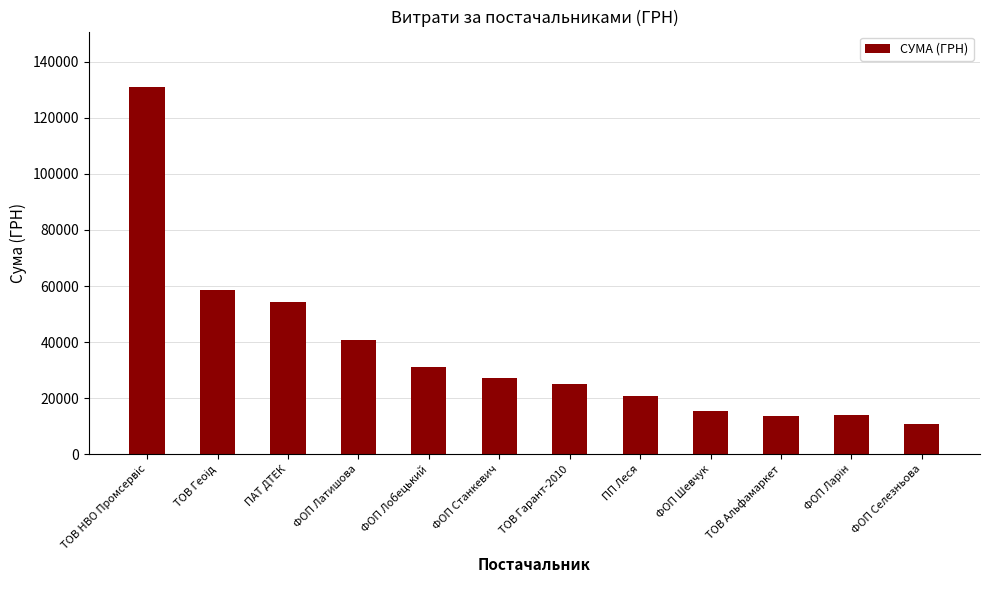

What is the difference between the second highest and minimum values?

47867.0